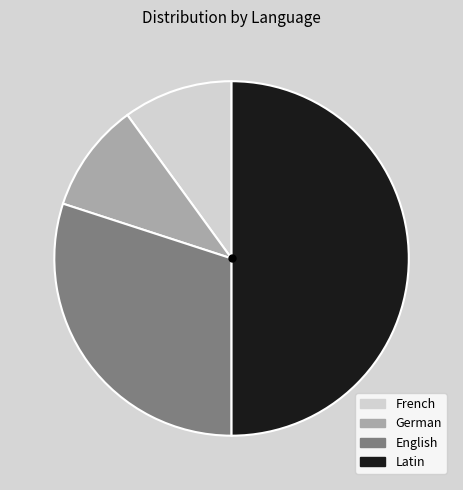

What is the ratio of the value at Latin to the value at German?

5.0